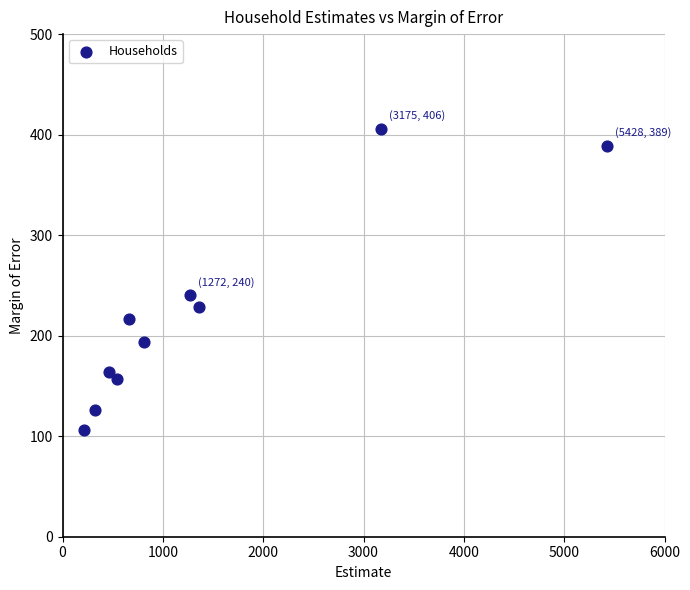

What Y value in the scatter plot is closest to 256?

240